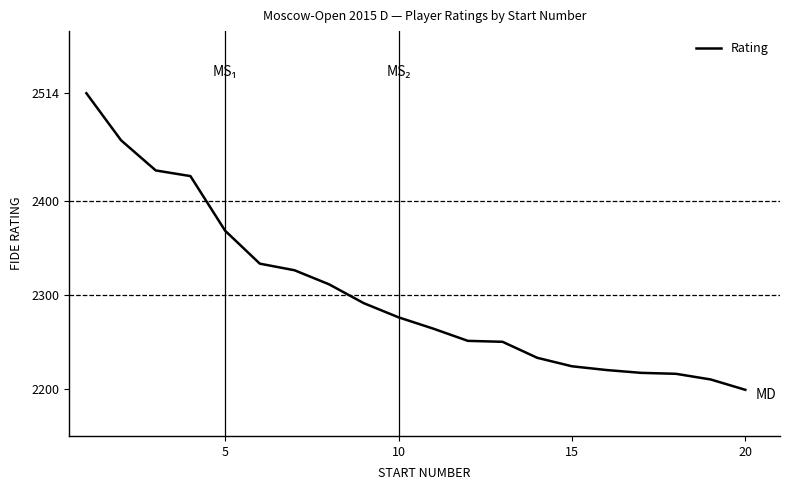

What is the average value?

2301